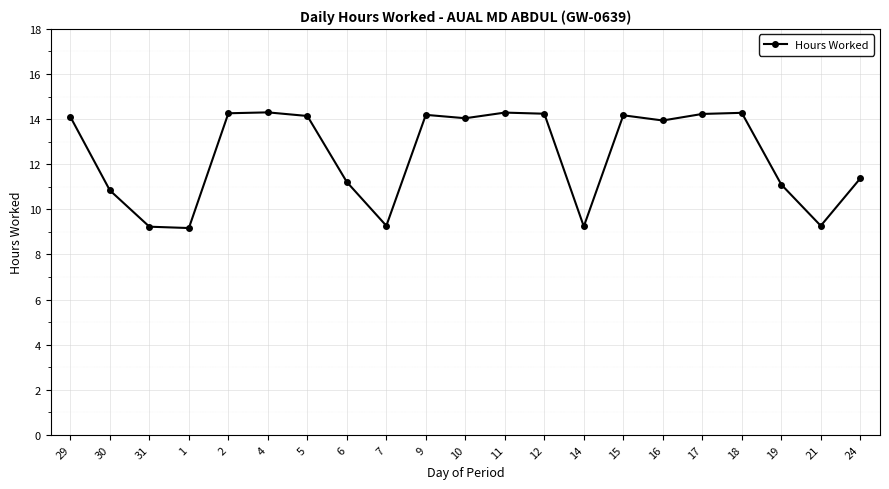

What is the sum of all values?

260.9